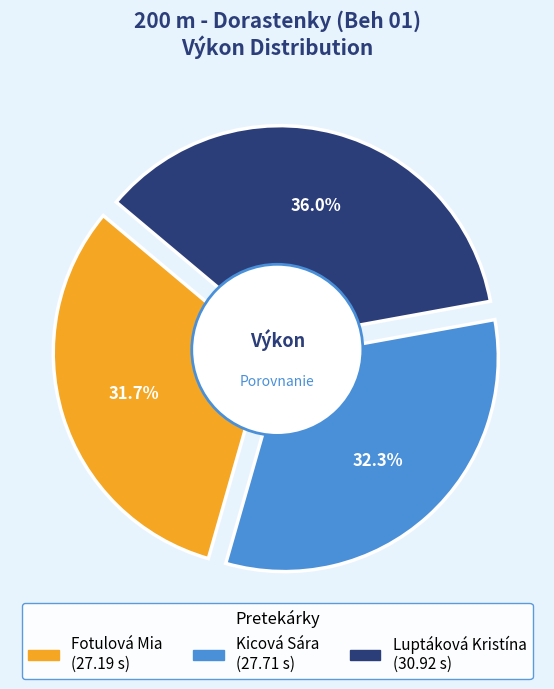

Count the number of slices in the pie.

3